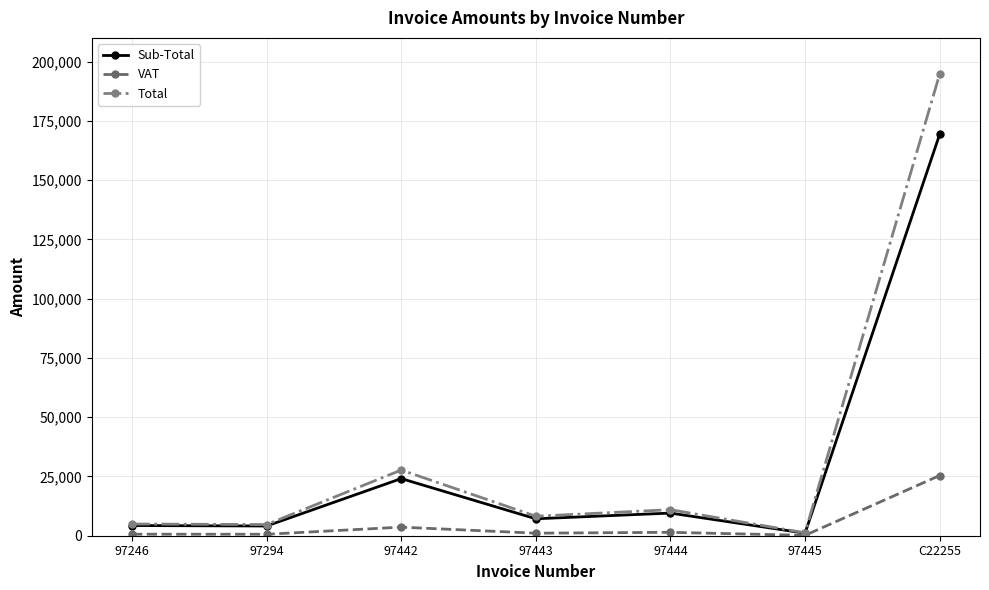

Where is VAT nearest to the value 12775?

97442